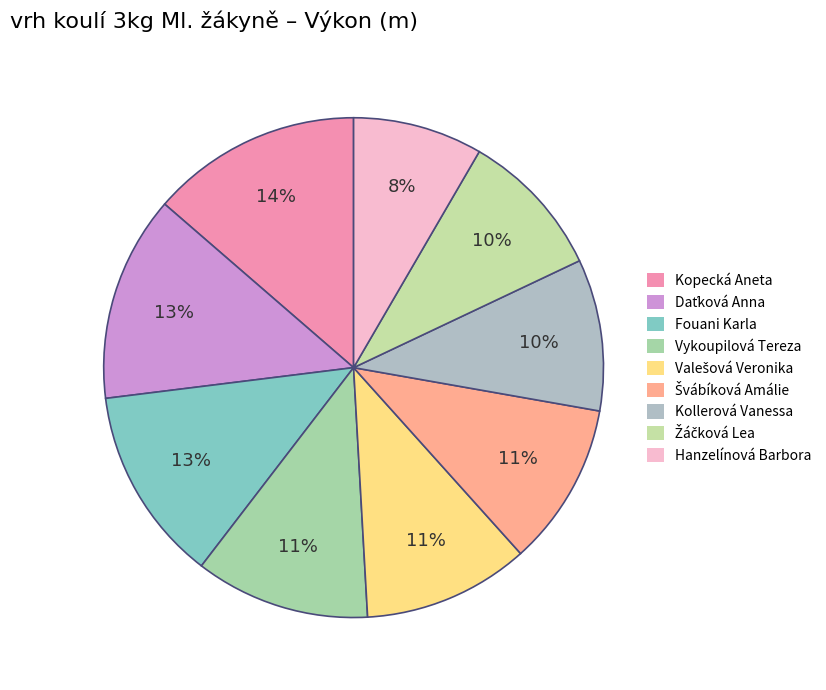

What percentage is the Valešová Veronika slice, to the nearest percent?

11%